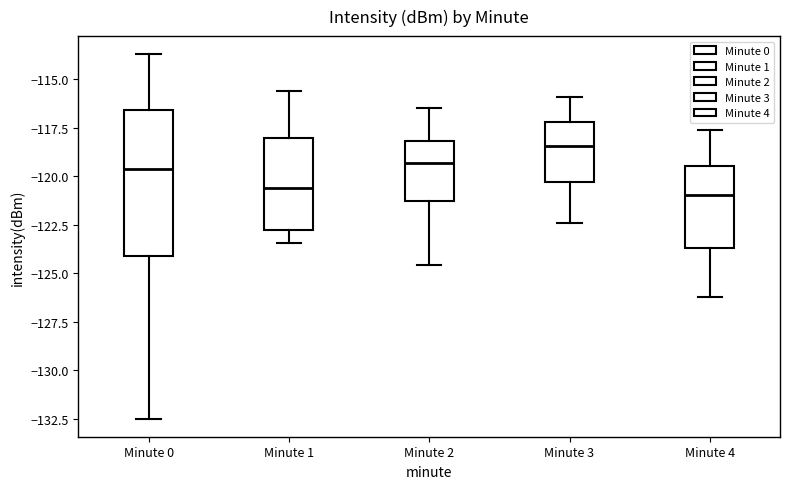

Which box has the highest median line?

Minute 3